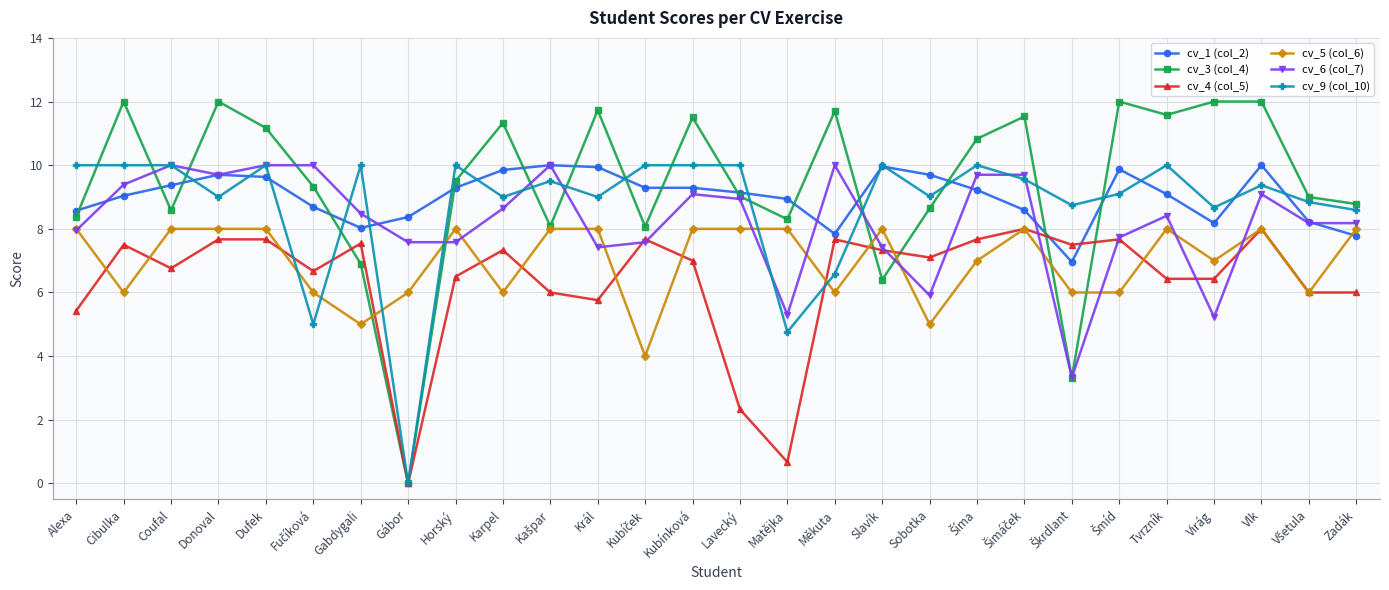

Read the cv_4 (col_5) value at Měkuta.

7.7